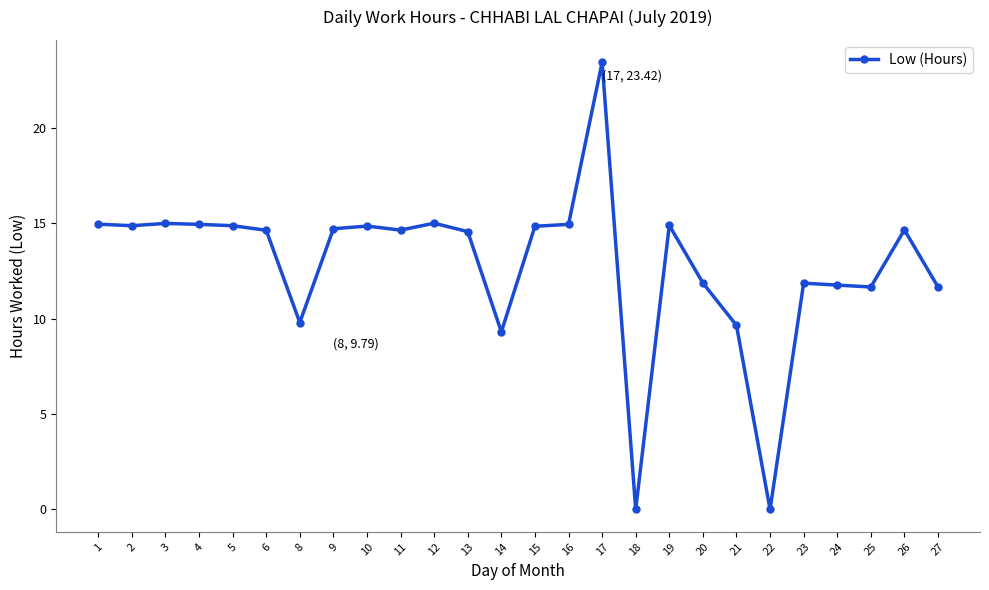

Where does the data first go above 14?

1